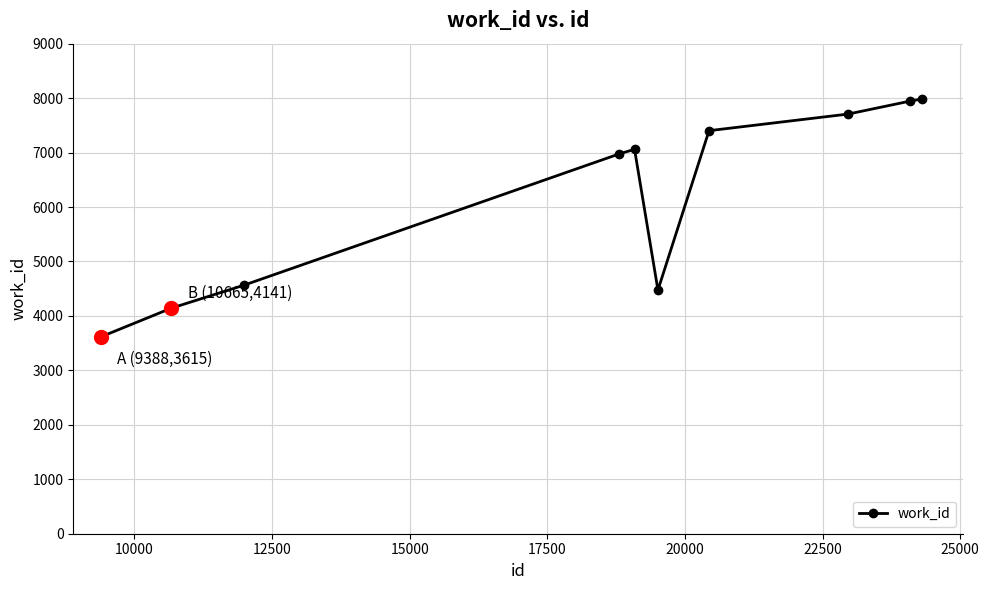

What is the sum of all values?

61864